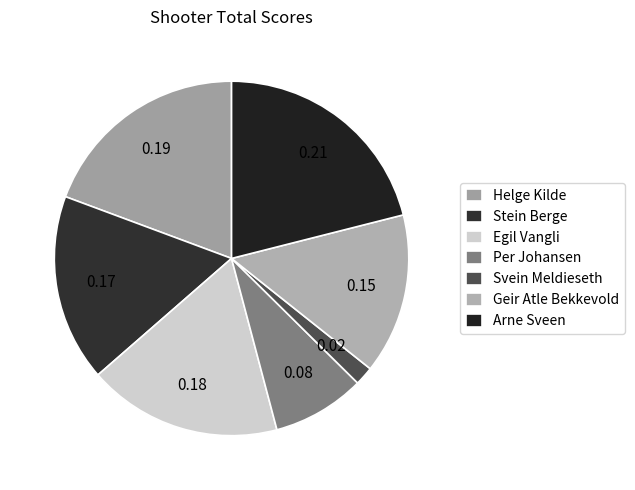

The Helge Kilde slice represents 19% of the pie. True or false?

True